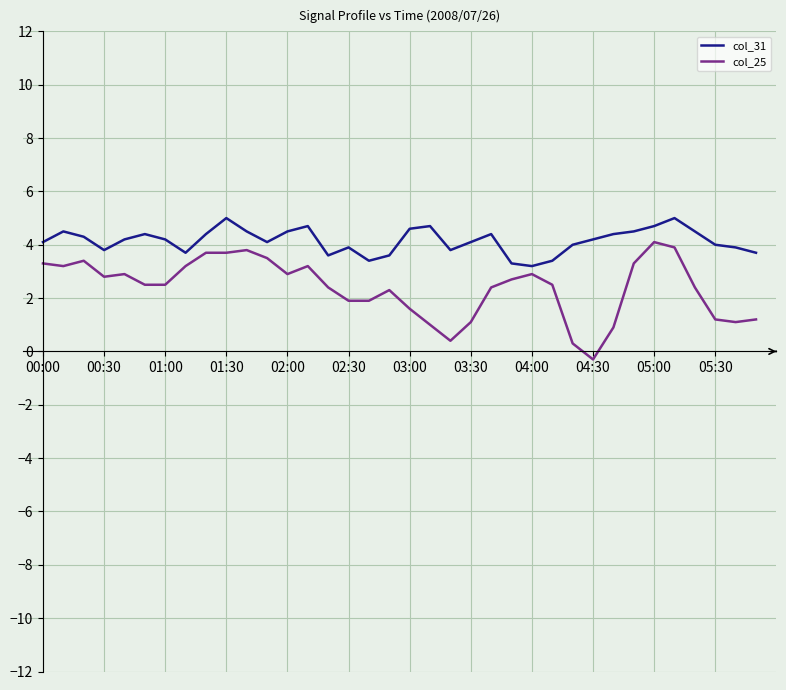

List the series in order of their overall mean, lowest first.

col_25, col_31